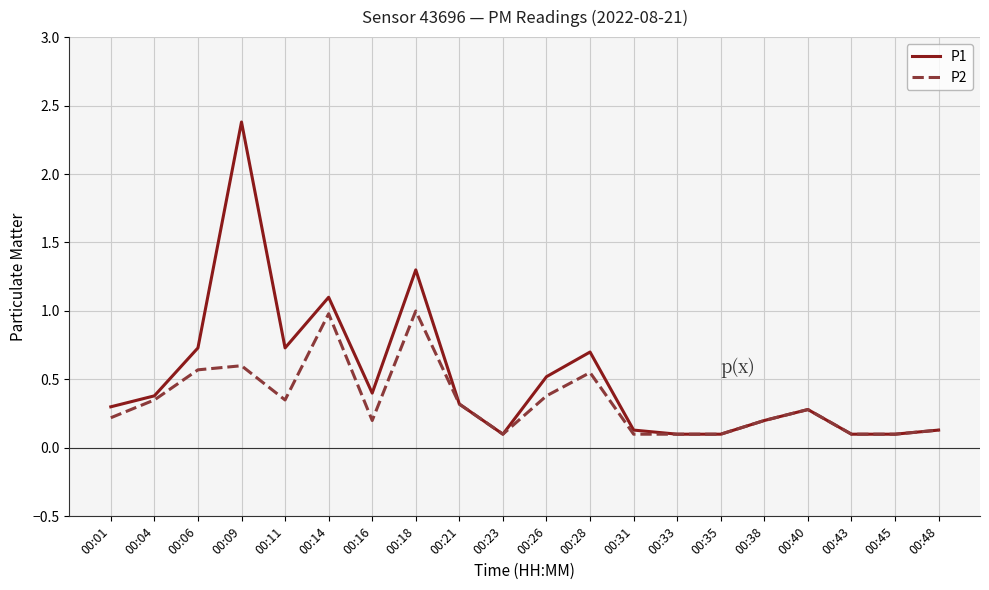

Which series has the largest total across all categories?

P1